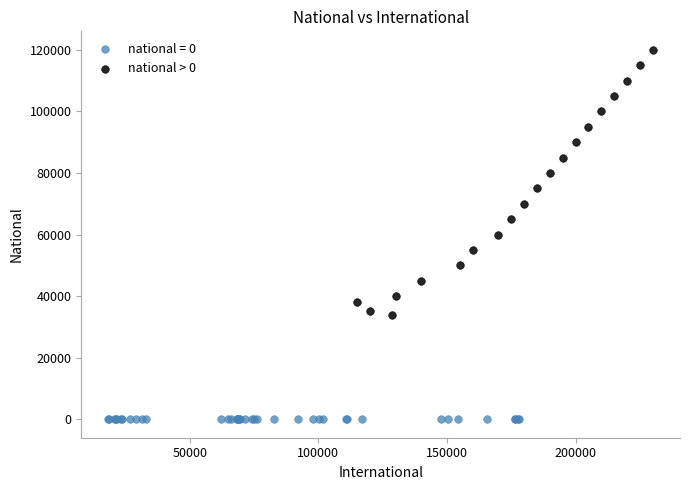

Which series reaches the minimum Y coordinate?

national = 0